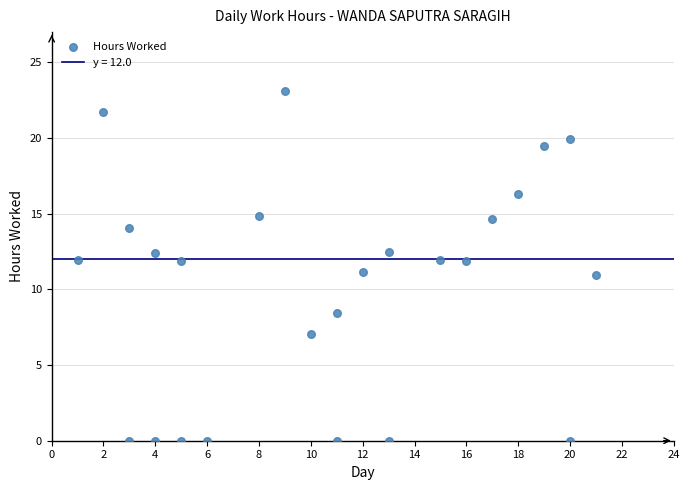

What is the range of Y values (max minus min)?

23.1